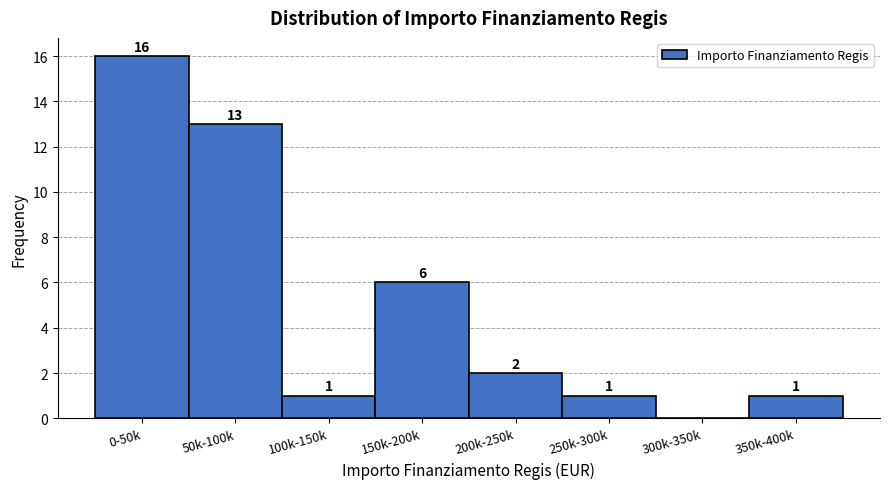

Reading left to right, transcribe all the data shown in this chart.

0-50k=16	50k-100k=13	100k-150k=1	150k-200k=6	200k-250k=2	250k-300k=1	300k-350k=0	350k-400k=1